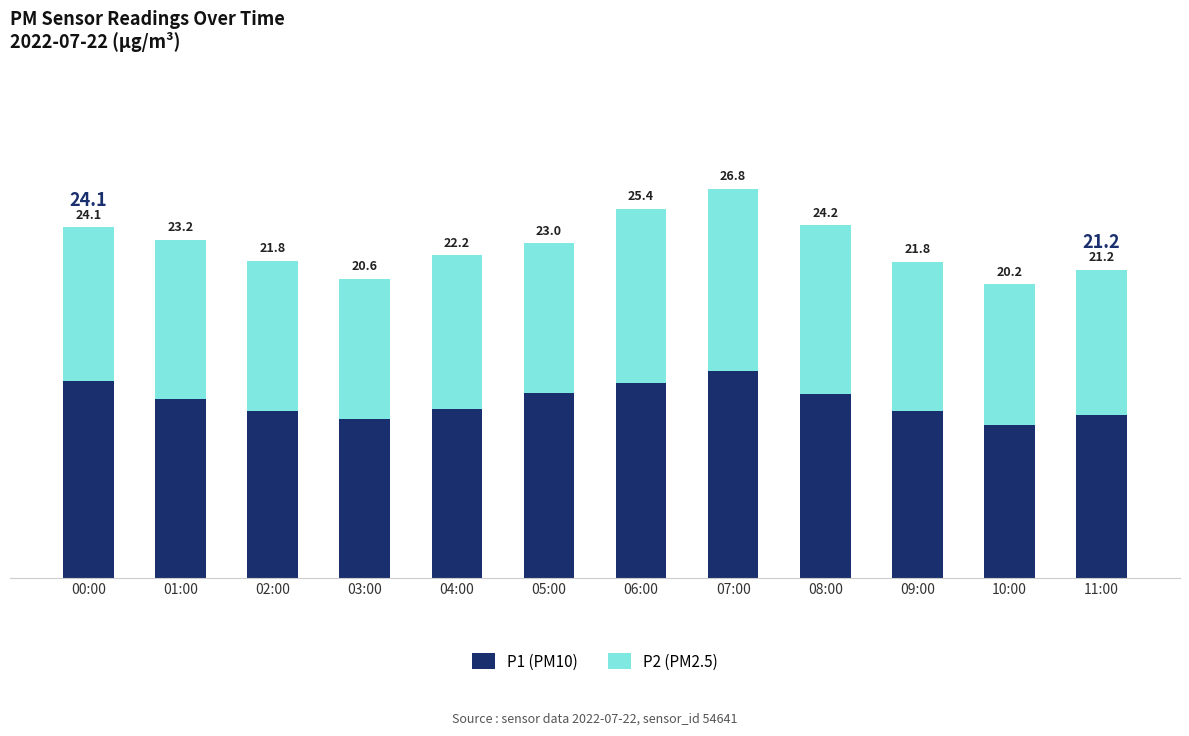

What are all the series names shown in the legend?

P1 (PM10), P2 (PM2.5)